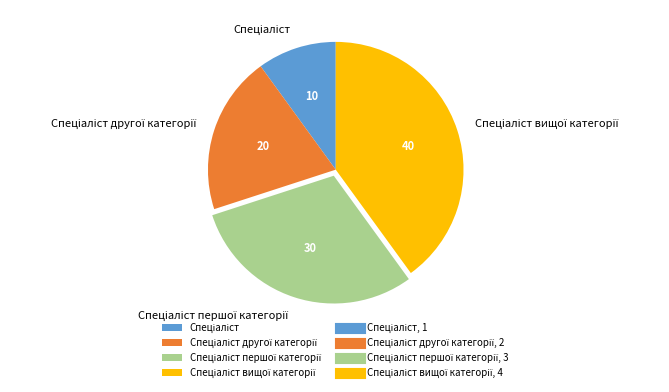

Is there any slice that represents more than half of the pie?

No